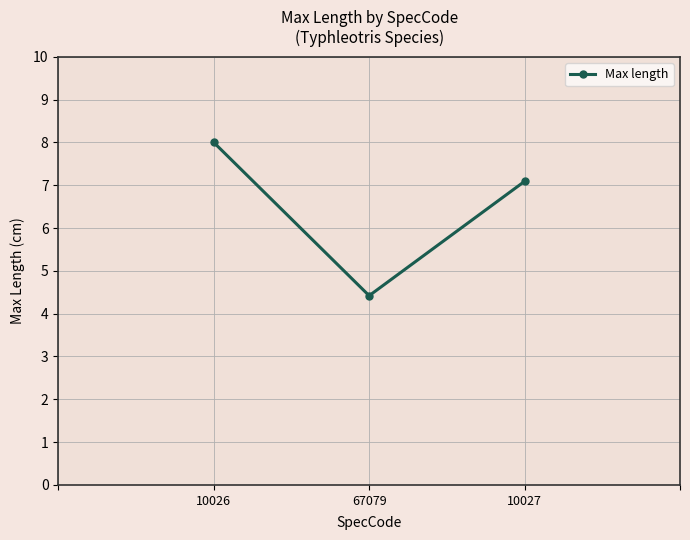

What is the minimum value shown in the chart?

4.4